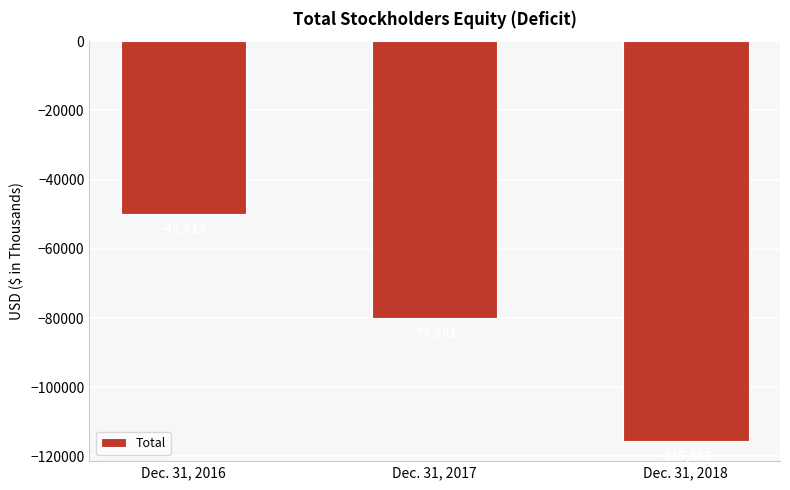

What is the approximate value at Dec. 31, 2017?

-79861